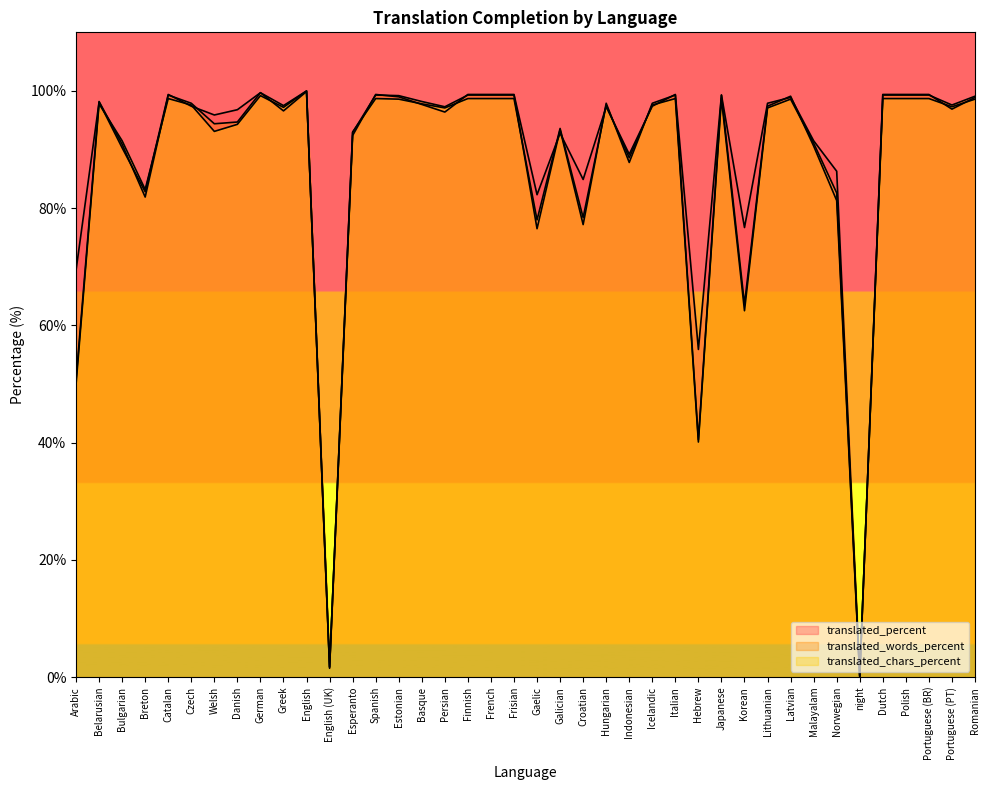

Reading left to right, list all the values displayed in this chart.

translated_percent: Arabic=69.4	Belarusian=98.1	Bulgarian=90.3	Breton=82.8	Catalan=99.4	Czech=97.4	Welsh=95.9	Danish=96.8	German=99.7	Greek=96.6	English=99.9	English (UK)=1.5	Esperanto=92.4	Spanish=99.4	Estonian=99.0	Basque=97.7	Persian=96.4	Finnish=99.4	French=99.4	Frisian=99.4	Gaelic=82.3	Galician=92.8	Croatian=84.9	Hungarian=97.3	Indonesian=89.2	Icelandic=97.4	Italian=99.4	Hebrew=55.9	Japanese=99.3	Korean=76.7	Lithuanian=97.9	Latvian=98.9	Malayalam=91.5	Norwegian=86.3	night=0.1	Dutch=99.4	Polish=99.4	Portuguese (BR)=99.4	Portuguese (PT)=96.9	Romanian=98.9
translated_words_percent: Arabic=50.7	Belarusian=98.2	Bulgarian=90.9	Breton=81.9	Catalan=99.3	Czech=97.9	Welsh=94.4	Danish=94.7	German=99.7	Greek=97.5	English=100.0	English (UK)=1.7	Esperanto=92.9	Spanish=99.3	Estonian=99.2	Basque=98.2	Persian=97.3	Finnish=99.3	French=99.3	Frisian=99.3	Gaelic=76.5	Galician=93.4	Croatian=77.2	Hungarian=97.9	Indonesian=87.8	Icelandic=97.9	Italian=99.3	Hebrew=40.5	Japanese=99.3	Korean=63.6	Lithuanian=97.4	Latvian=99.1	Malayalam=90.6	Norwegian=81.3	night=0.1	Dutch=99.3	Polish=99.3	Portuguese (BR)=99.3	Portuguese (PT)=97.6	Romanian=99.1
translated_chars_percent: Arabic=49.9	Belarusian=97.8	Bulgarian=91.5	Breton=83.2	Catalan=98.7	Czech=97.6	Welsh=93.1	Danish=94.3	German=99.2	Greek=97.2	English=100.0	English (UK)=1.7	Esperanto=93.0	Spanish=98.7	Estonian=98.6	Basque=97.8	Persian=97.1	Finnish=98.7	French=98.7	Frisian=98.7	Gaelic=78.0	Galician=93.6	Croatian=78.4	Hungarian=97.6	Indonesian=88.6	Icelandic=97.6	Italian=98.7	Hebrew=40.1	Japanese=98.7	Korean=62.5	Lithuanian=97.1	Latvian=98.6	Malayalam=91.1	Norwegian=82.6	night=0.1	Dutch=98.7	Polish=98.7	Portuguese (BR)=98.7	Portuguese (PT)=97.3	Romanian=98.6